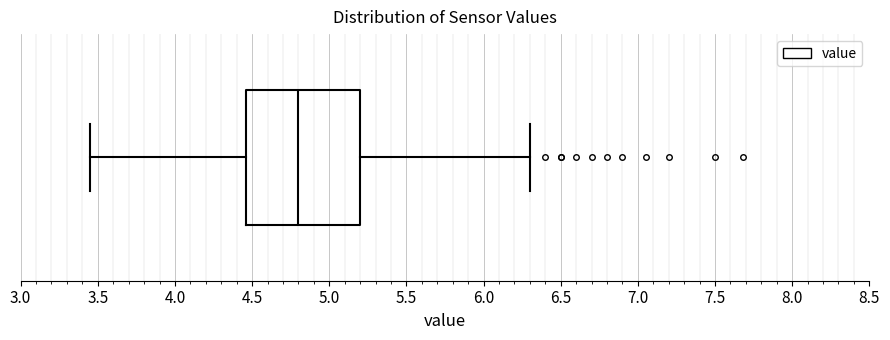

Transcribe this box plot: give where the median line is, the range the box spans, and where the two whiskers end, as read against the x-axis. The values are not printed on the chart, so give them approximately, as read against the axis.

median 4.80, box 4.45 to 5.20, whiskers 3.45 to 6.30